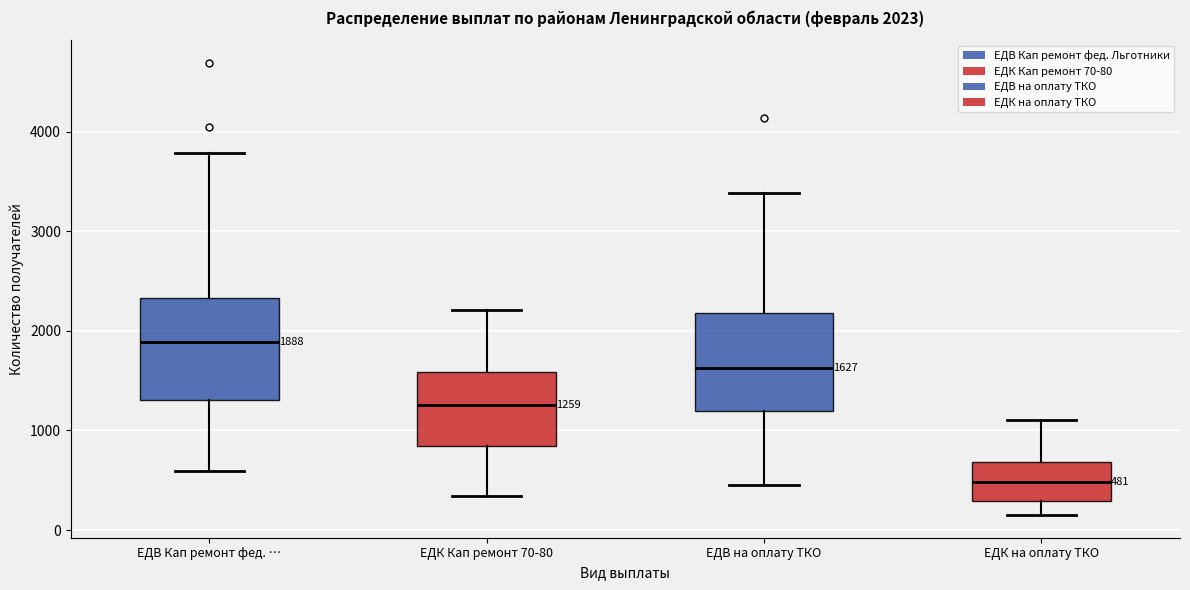

Which box's median line is the lowest?

ЕДК на оплату ТКО